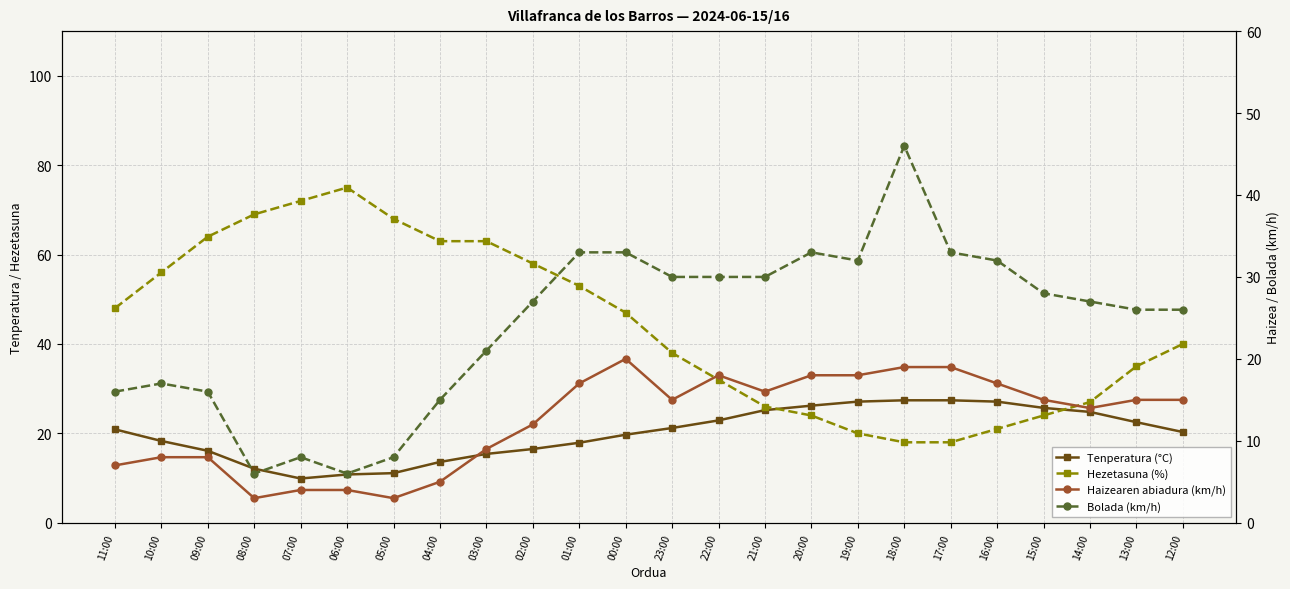

Is it true that Tenperatura (°C) equals 20.9 at 11:00?

True